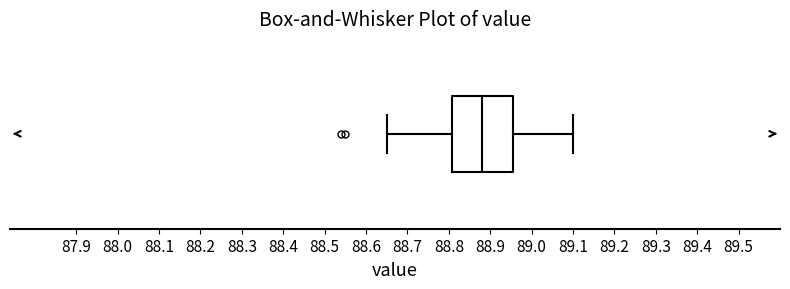

Read this box plot against the x-axis: the position of the median line, the range covered by the box, and the ends of both whiskers. The values are not printed on the chart, so give them approximately, as read against the axis.

median 88.88, box 88.81 to 88.96, whiskers 88.65 to 89.10